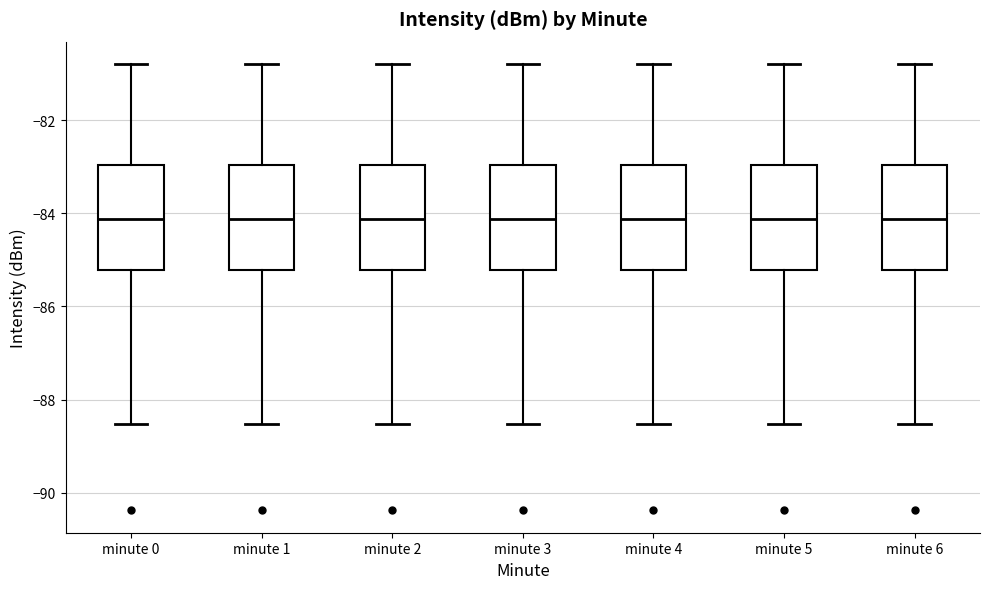

Reading left to right, read every box against the y-axis: the position of its median line, the range the box covers, and the ends of its whiskers. The values are not printed on the chart, so give them approximately, as read against the axis.

minute 0: median -84.2, box -85.2 to -83.0, whiskers -88.6 to -80.8
minute 1: median -84.2, box -85.2 to -83.0, whiskers -88.6 to -80.8
minute 2: median -84.2, box -85.2 to -83.0, whiskers -88.6 to -80.8
minute 3: median -84.2, box -85.2 to -83.0, whiskers -88.6 to -80.8
minute 4: median -84.2, box -85.2 to -83.0, whiskers -88.6 to -80.8
minute 5: median -84.2, box -85.2 to -83.0, whiskers -88.6 to -80.8
minute 6: median -84.2, box -85.2 to -83.0, whiskers -88.6 to -80.8